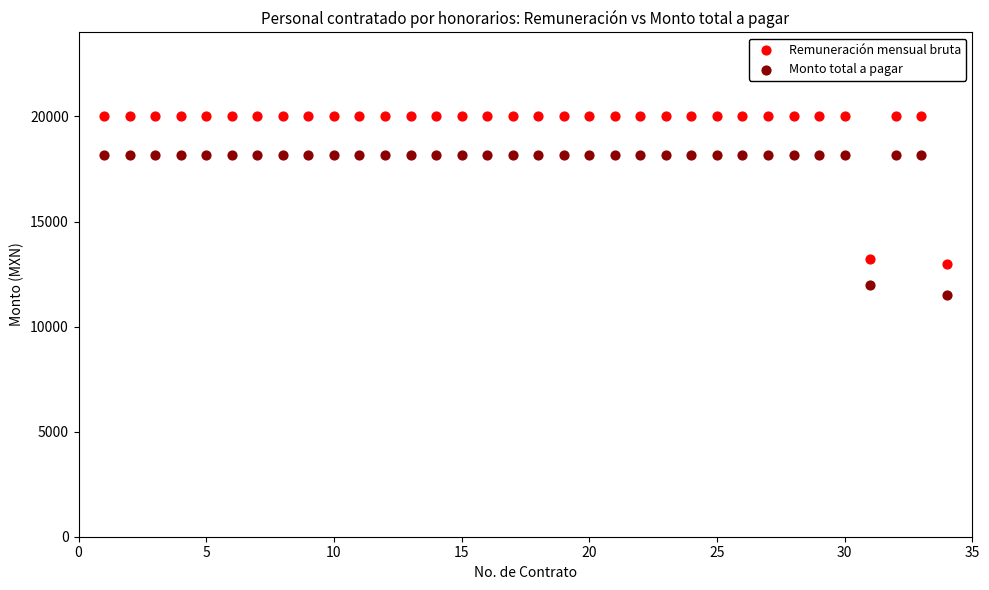

Across all data points, what is the range of Y values (max minus min)?

8479.1